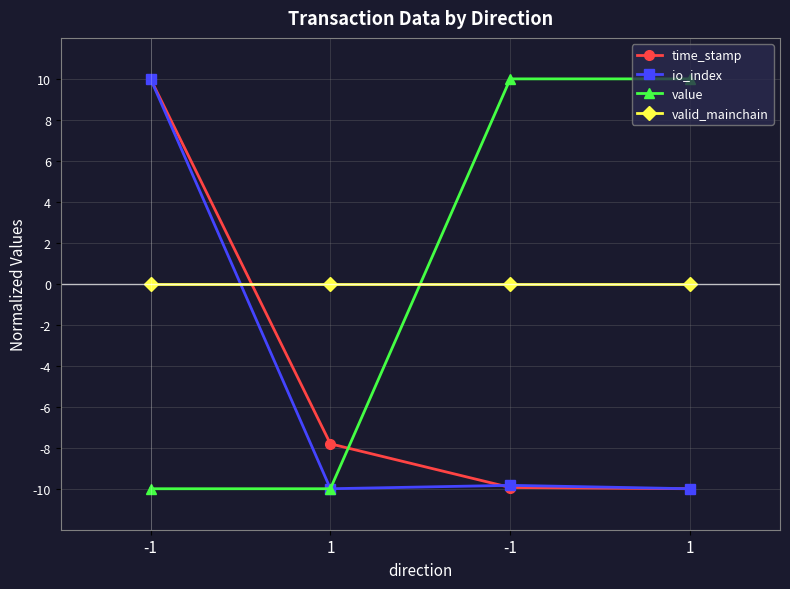

How many times do valid_mainchain and io_index cross each other?

1